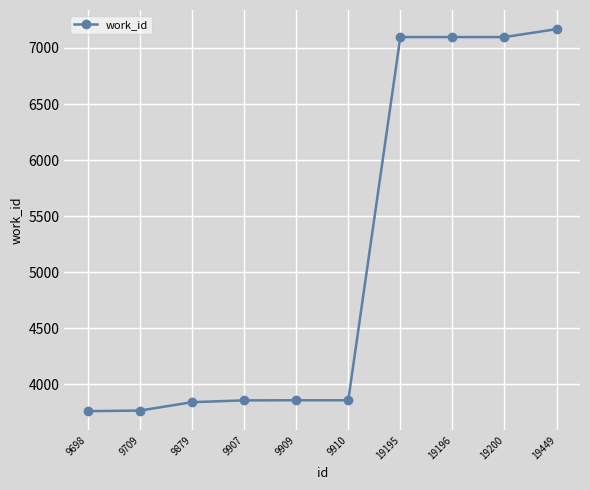

How many values are below 3858?

4